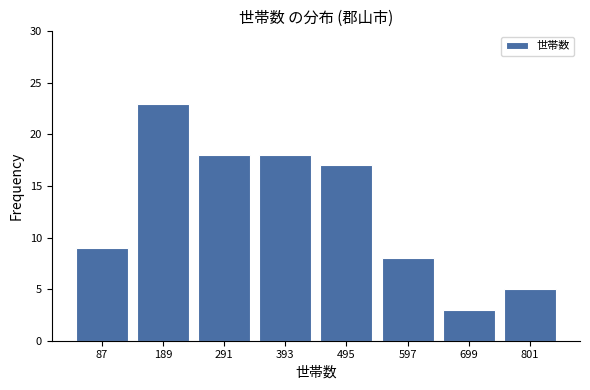

Reading left to right, extract all data points from this chart.

87=9	189=23	291=18	393=18	495=17	597=8	699=3	801=5